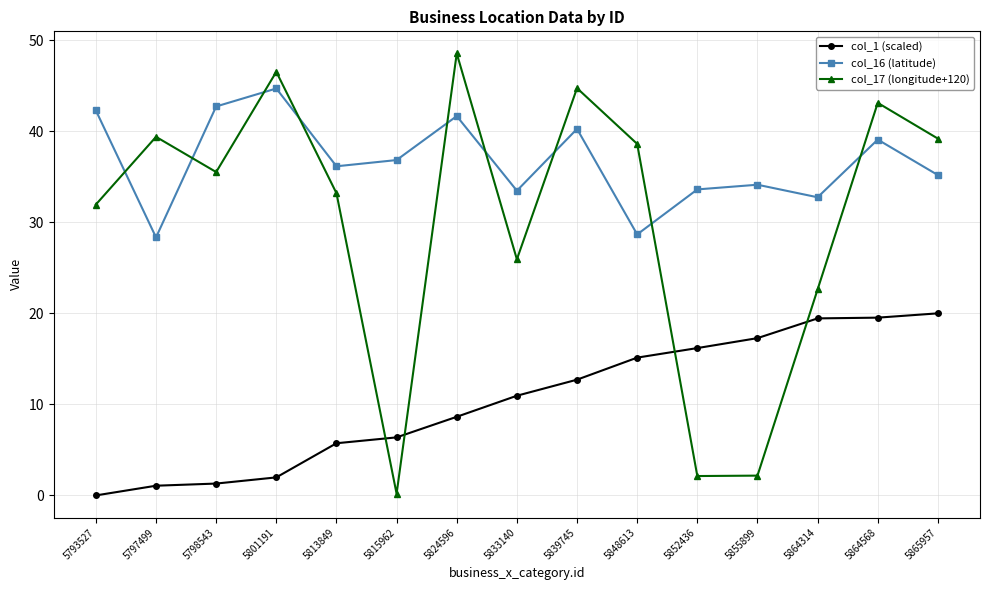

How many values in the col_17 (longitude+120) series are below 35?

7